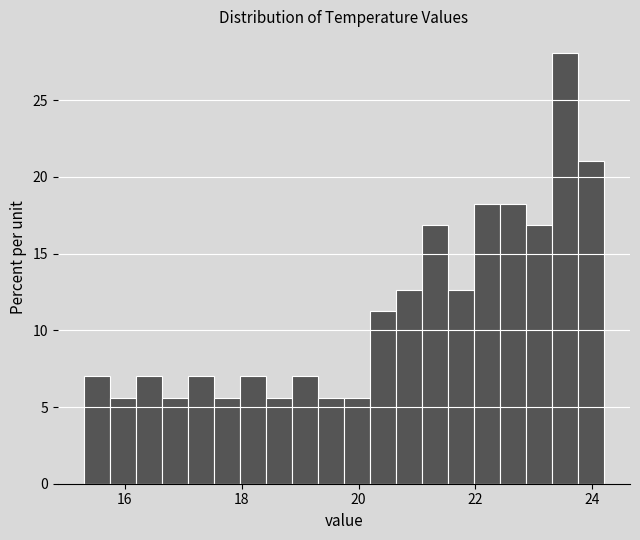

Read against the x-axis, roughly where is the centre of the tallest bar?

23.6